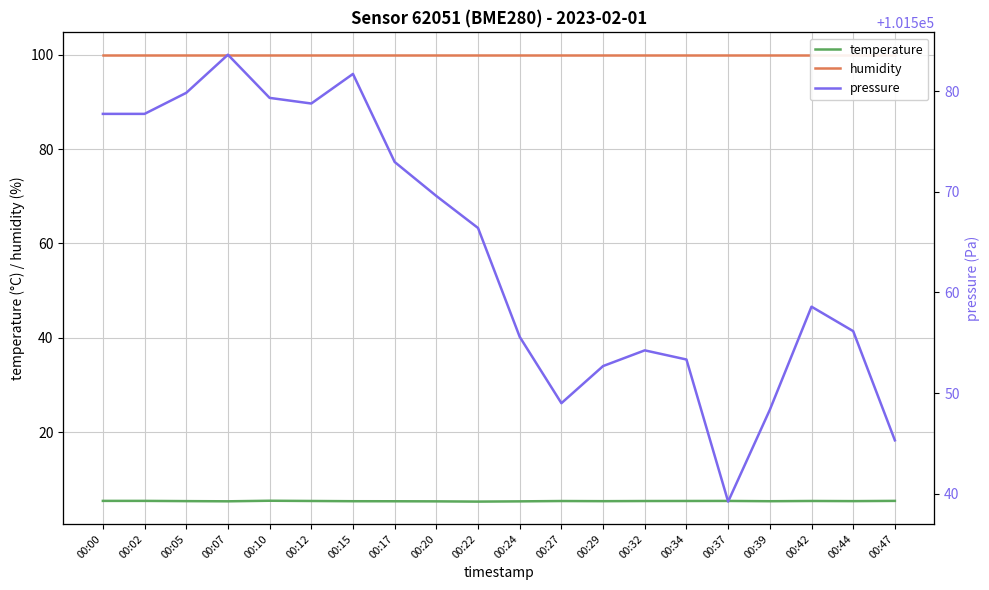

What is the total value across all series at 00:44?

101661.6